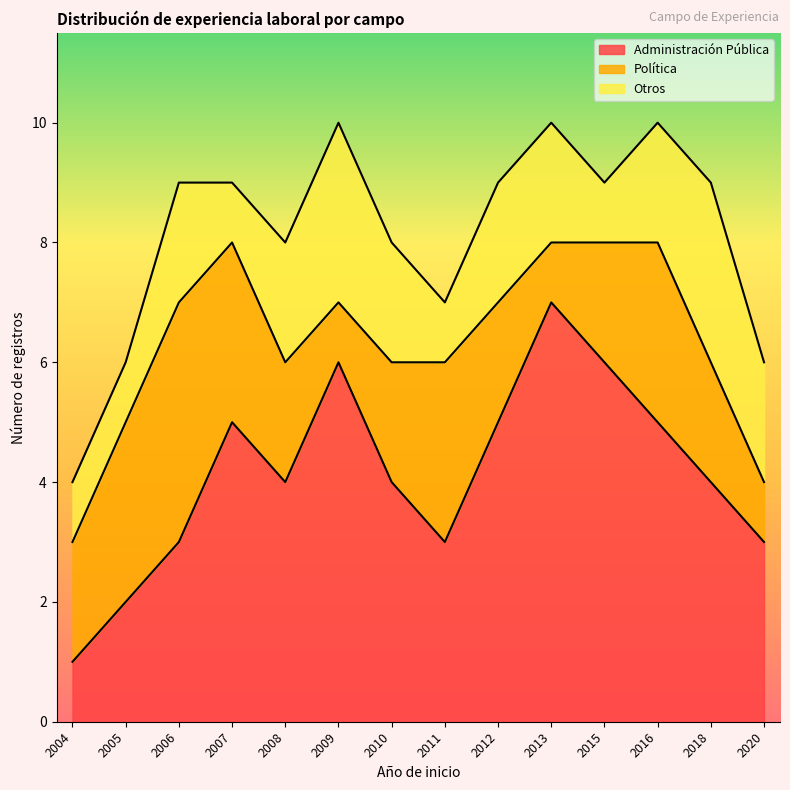

How many values in the Administración Pública series are below 4?

5